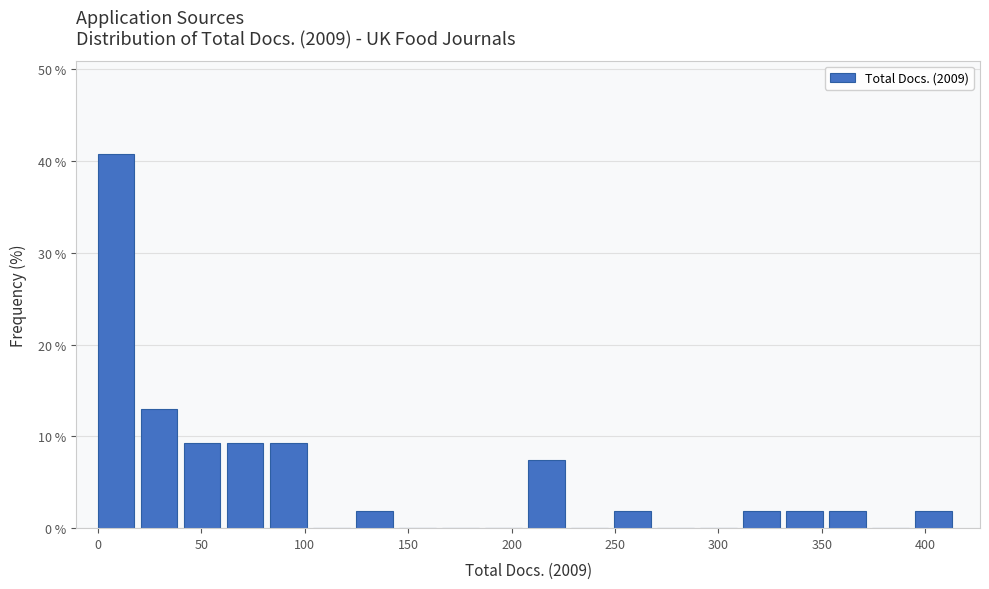

What is the height of the bar covering 395 to 415 on the x-axis? Neither the bar edges nor the heights are printed on the chart, so give them approximately, as read against the axes.

2